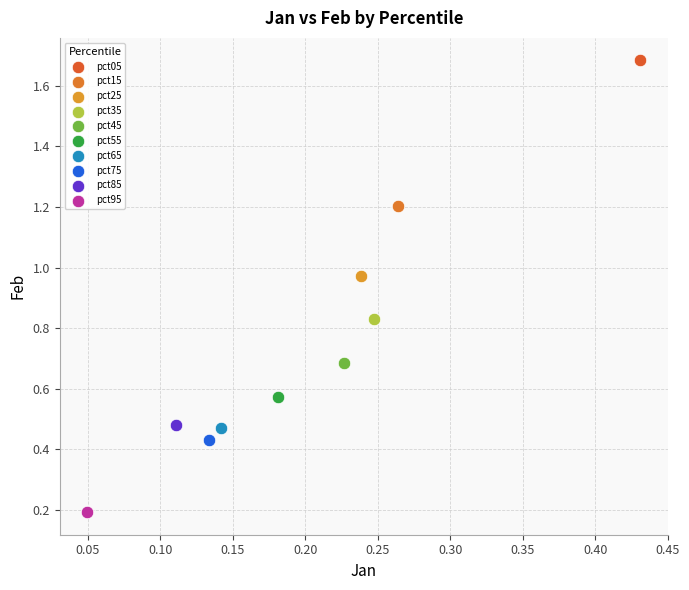

What are all the series names shown in the legend?

pct05, pct15, pct25, pct35, pct45, pct55, pct65, pct75, pct85, pct95